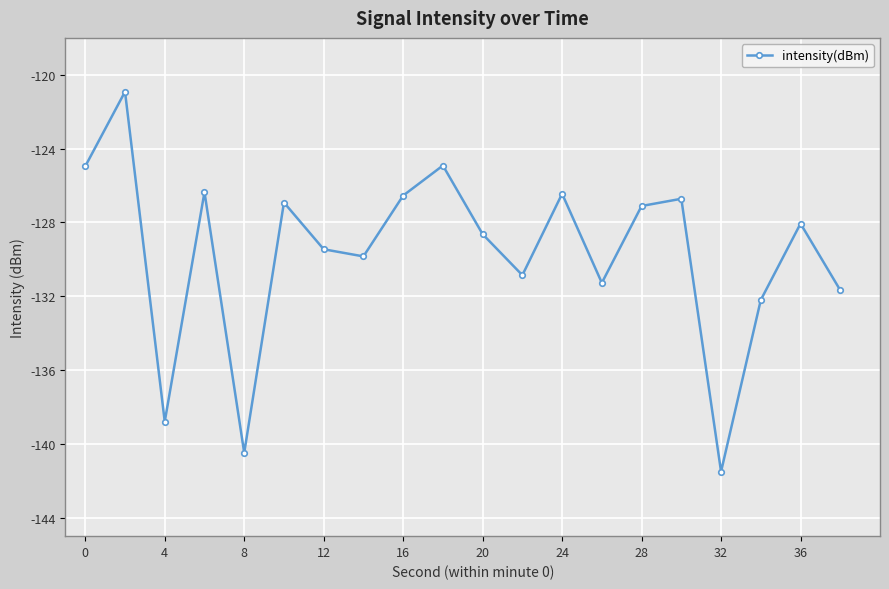

True or false: the data has more than 0 interior local peaks.

True